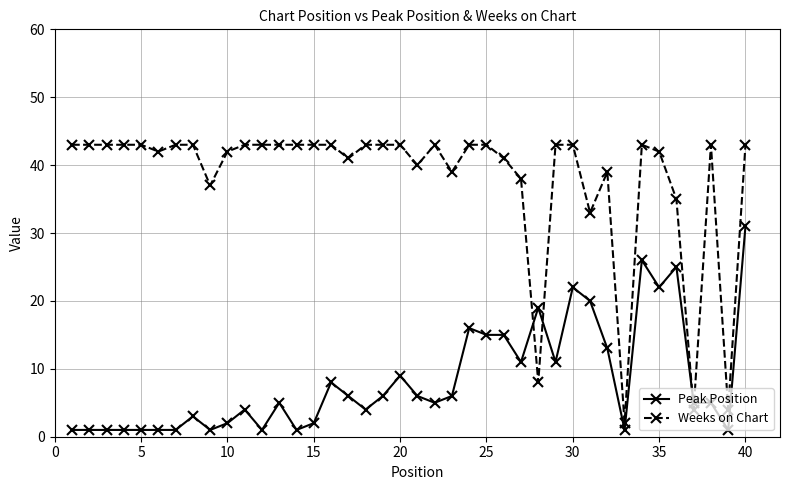

True or false: Weeks on Chart has more than 0 points higher than both neighbors.

True